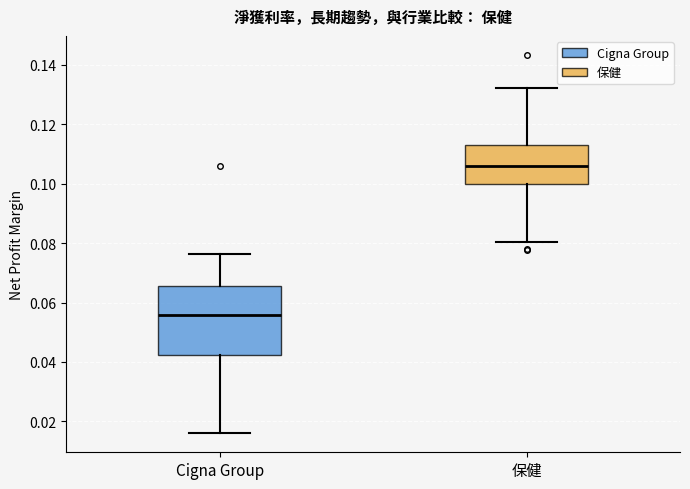

Reading left to right, read every box against the y-axis: the position of its median line, the range the box covers, and the ends of its whiskers. The values are not printed on the chart, so give them approximately, as read against the axis.

Cigna Group: median 0.056, box 0.042 to 0.066, whiskers 0.016 to 0.076
保健: median 0.106, box 0.100 to 0.112, whiskers 0.080 to 0.132